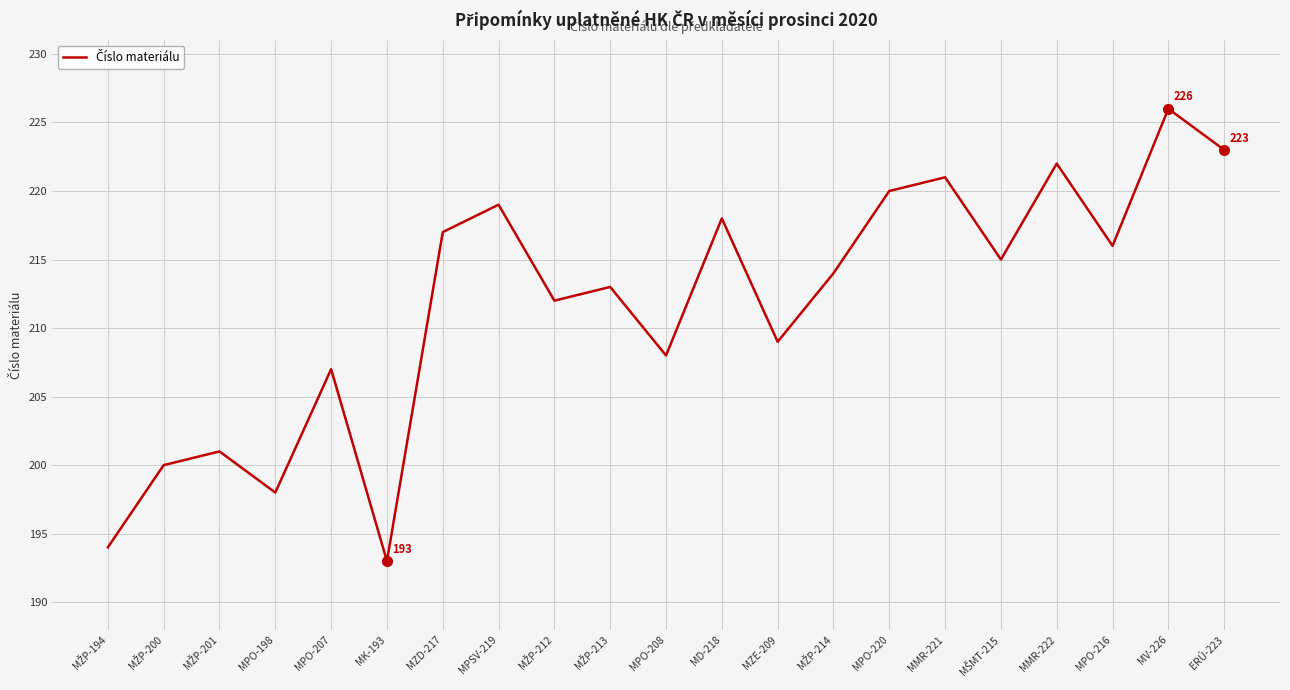

What position from the right is MV-226?

2